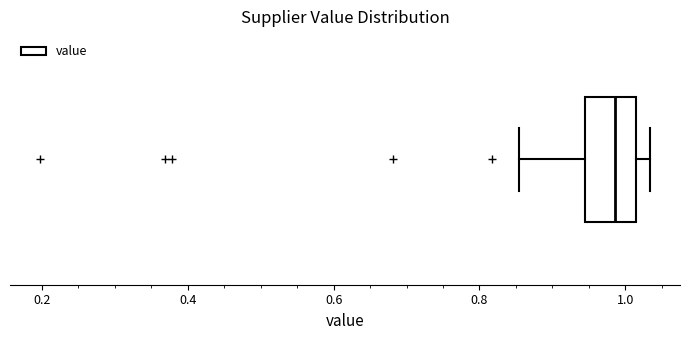

Read this box plot against the x-axis: the position of the median line, the range covered by the box, and the ends of both whiskers. The values are not printed on the chart, so give them approximately, as read against the axis.

median 0.98, box 0.94 to 1.02, whiskers 0.86 to 1.04